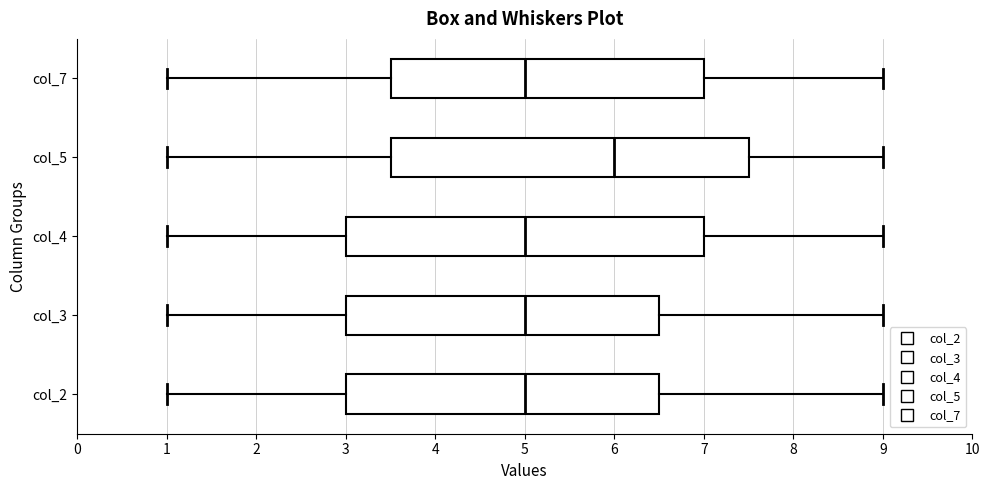

Where is the right edge of the box for col_2 on the x-axis? The values are not printed on the chart, so give them approximately, as read against the axis.

6.5